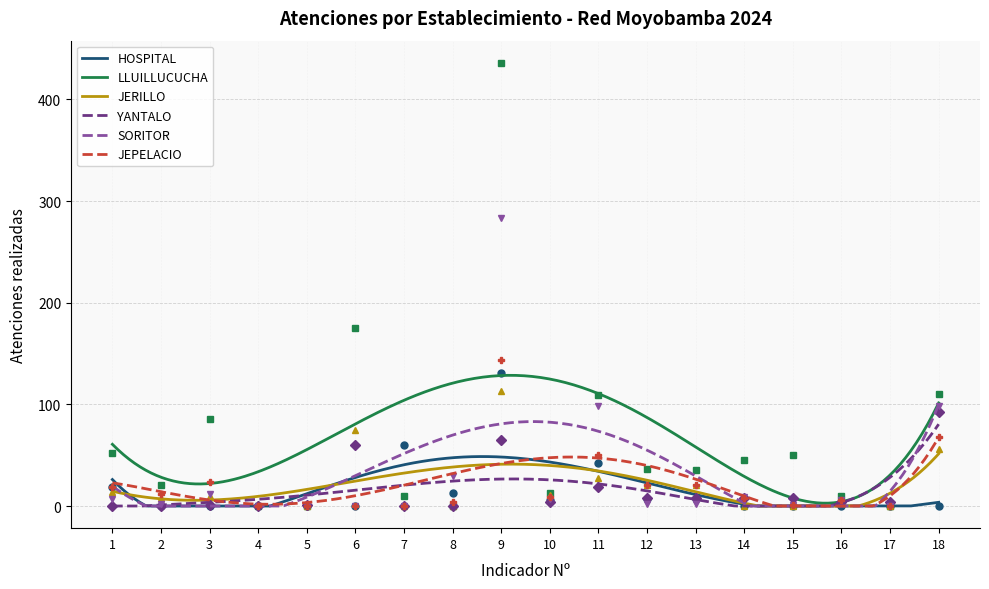

What is the average value of the JEPELACIO series?

20.5